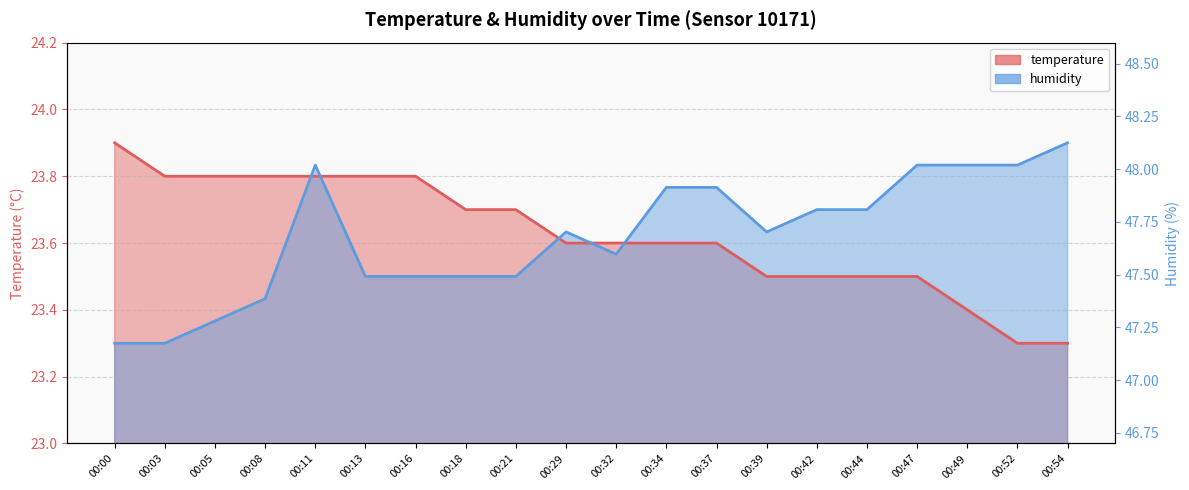

The value of humidity at 00:54 is 42.5. True or false?

False